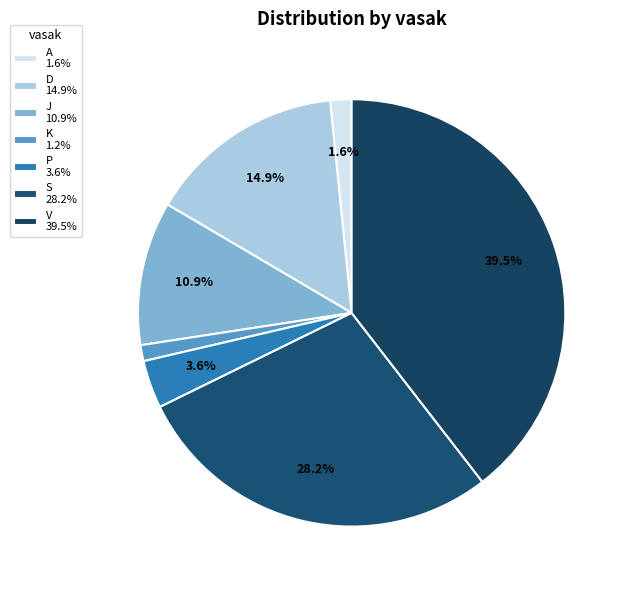

Combined, do P and S account for over 50%?

No